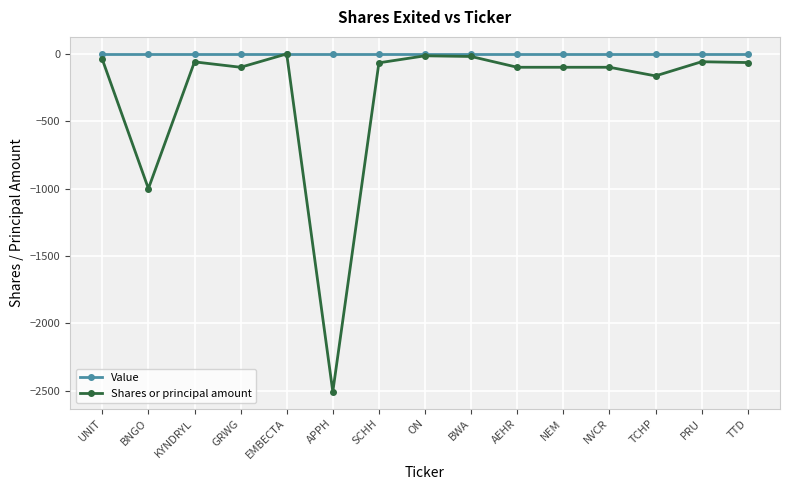

At which category does the chart reach its minimum across all series?

APPH